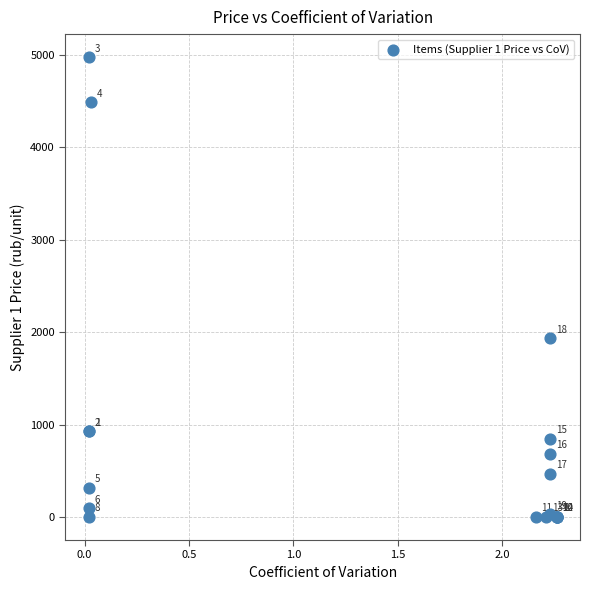

What Y value in the scatter plot is closest to 2489?

1938.0